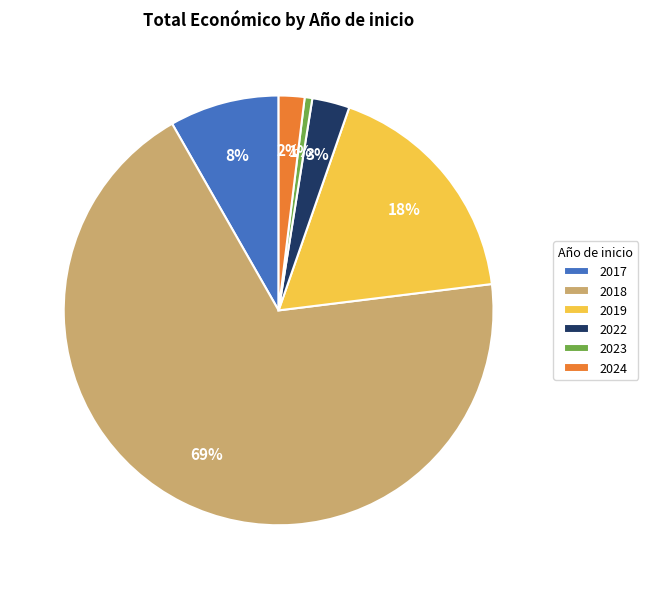

What is the largest slice in the pie chart?

2018